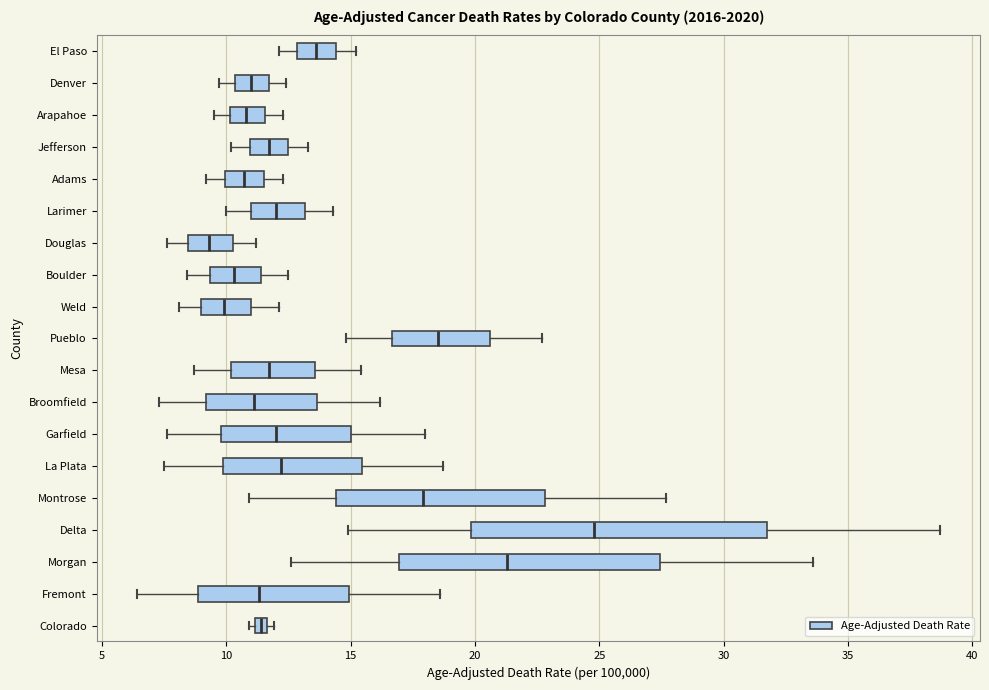

Where is the left edge of the box for Montrose on the x-axis? The values are not printed on the chart, so give them approximately, as read against the axis.

14.5